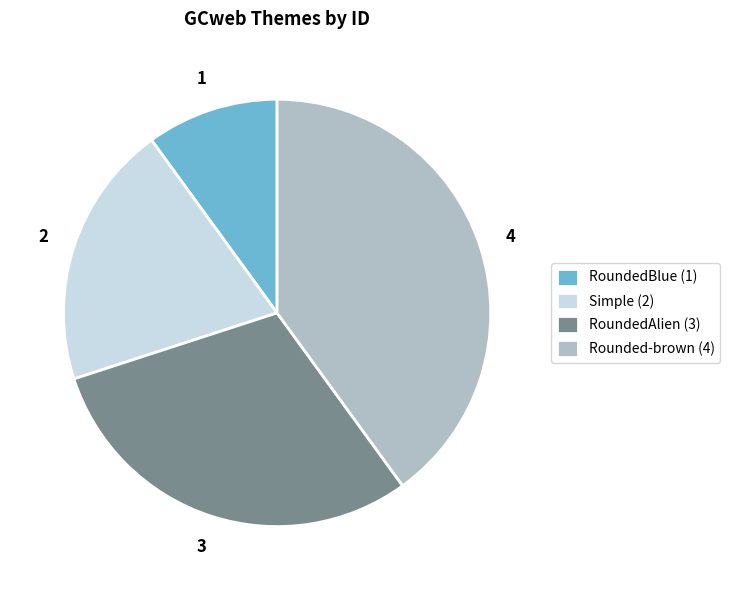

What is the smallest slice in the pie chart?

RoundedBlue